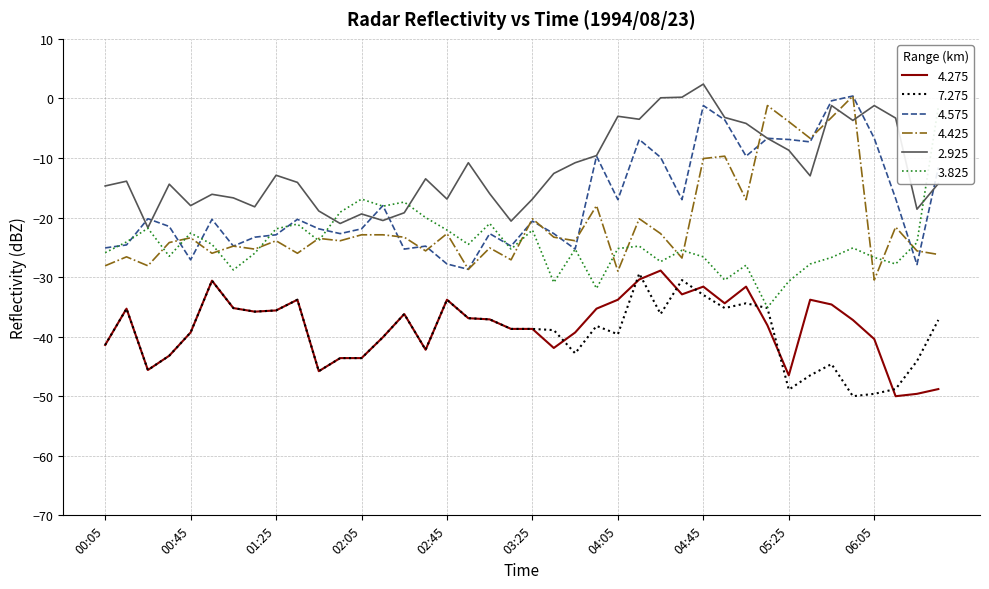

Reading left to right, transcribe all the data shown in this chart.

4.275: -41.4	-35.3	-45.6	-43.2	-39.3	-30.6	-35.2	-35.8	-35.6	-33.8	-45.8	-43.6	-43.6	-40.1	-36.2	-42.2	-33.8	-36.9	-37.1	-38.7	-38.7	-41.9	-39.3	-35.3	-33.8	-30.4	-28.9	-32.9	-31.6	-34.4	-31.6	-38.1	-46.5	-33.8	-34.6	-37.2	-40.4	-50.0	-49.6	-48.8
7.275: -41.4	-35.3	-45.6	-43.2	-39.3	-30.6	-35.2	-35.8	-35.6	-33.8	-45.8	-43.6	-43.6	-40.1	-36.2	-42.2	-33.8	-36.9	-37.1	-38.7	-38.7	-38.9	-42.8	-38.2	-39.6	-29.4	-36.2	-30.5	-33.0	-35.2	-34.4	-35.2	-48.9	-46.5	-44.6	-50.0	-49.6	-48.8	-44.1	-37.2
4.575: -25.1	-24.6	-20.2	-21.5	-27.1	-20.3	-24.8	-23.3	-22.9	-20.3	-21.9	-22.7	-21.9	-18.0	-25.3	-24.8	-27.8	-28.7	-22.7	-24.8	-20.6	-22.7	-25.3	-9.7	-17.0	-6.9	-9.9	-17.0	-1.2	-3.6	-9.7	-6.7	-6.9	-7.3	-0.4	0.4	-6.7	-16.8	-27.9	-11.6
4.425: -28.1	-26.6	-28.1	-24.2	-23.4	-26.0	-24.8	-25.3	-23.9	-26.0	-23.5	-23.9	-22.9	-22.9	-23.3	-25.6	-22.7	-28.7	-25.1	-27.1	-20.2	-23.3	-23.9	-18.0	-29.0	-20.2	-22.7	-26.8	-10.1	-9.7	-17.0	-1.2	-3.9	-6.7	-3.2	0.4	-30.5	-21.6	-25.6	-26.2
2.925: -14.7	-13.9	-21.7	-14.4	-18.0	-16.1	-16.7	-18.2	-12.9	-14.1	-18.9	-21.0	-19.4	-20.5	-19.2	-13.5	-16.9	-10.8	-16.0	-20.6	-16.9	-12.6	-10.8	-9.6	-3.0	-3.5	0.1	0.2	2.4	-3.2	-4.2	-6.7	-8.7	-13.0	-1.2	-3.7	-1.2	-3.3	-18.6	-14.3
3.825: -25.9	-24.1	-21.8	-26.5	-22.6	-24.5	-28.8	-26.0	-21.9	-21.1	-23.9	-19.1	-16.9	-18.1	-17.4	-20.0	-22.1	-24.5	-21.0	-25.3	-22.1	-30.9	-25.3	-31.9	-25.2	-24.8	-27.4	-25.5	-26.6	-30.5	-28.0	-35.1	-30.7	-27.8	-26.7	-25.1	-26.7	-27.8	-24.2	-1.4